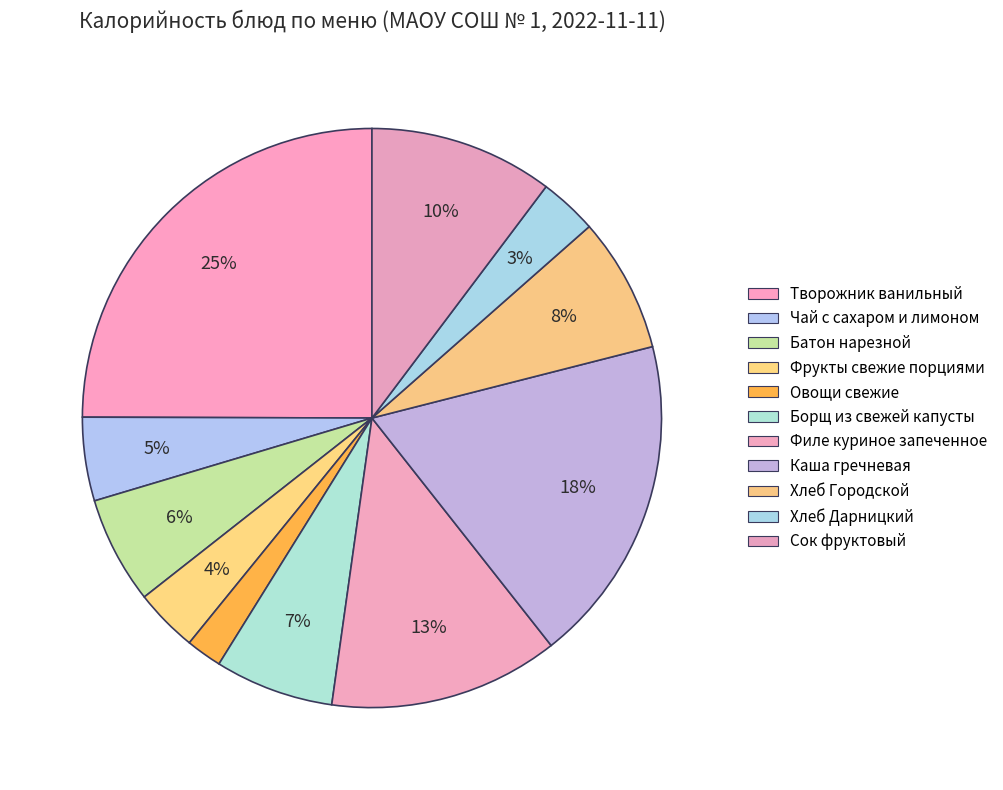

How much of the chart is everything except Сок фруктовый?

89.7%